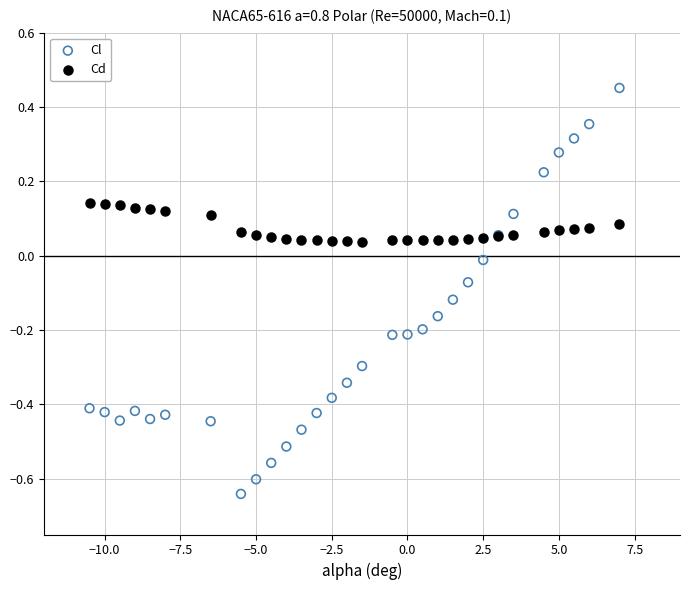

Which series has the largest Y range (max minus min)?

Cl